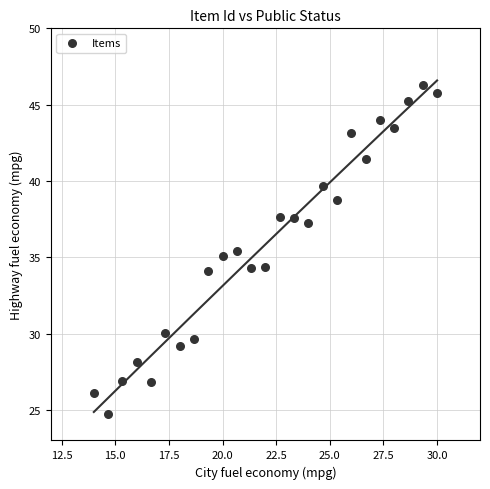

What is the range of Y values (max minus min)?

21.6